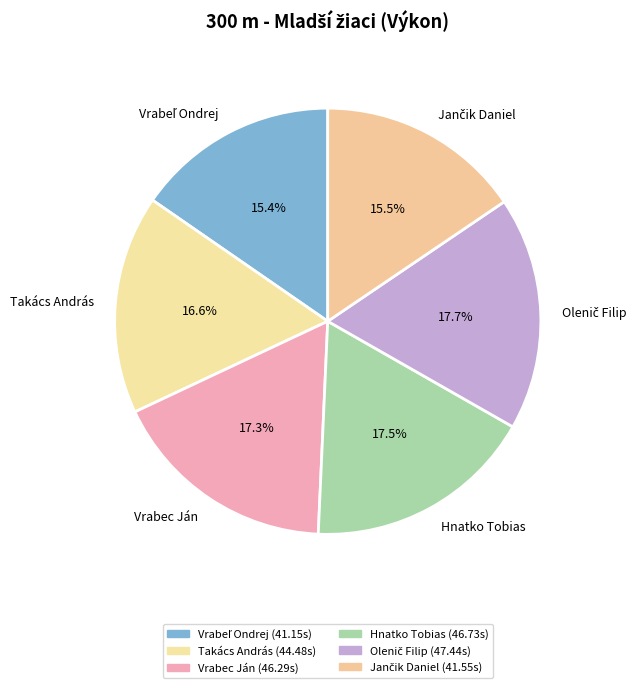

True or false: Hnatko Tobias accounts for 8% of the total.

False